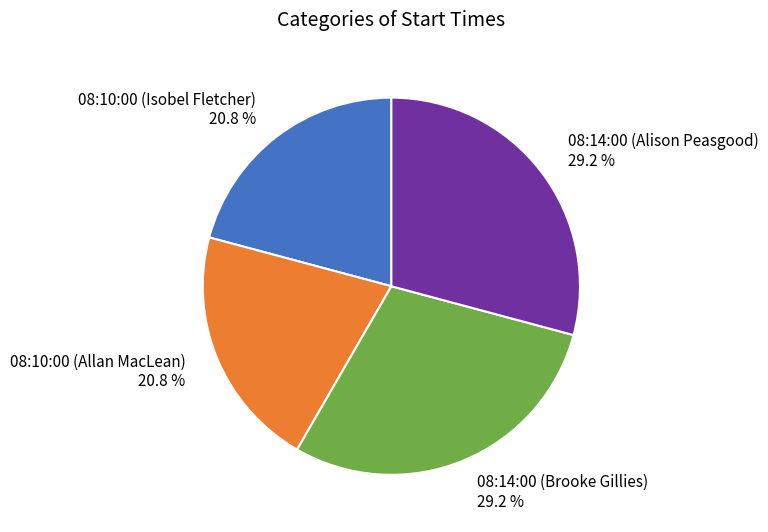

How many segments does this pie chart have?

4